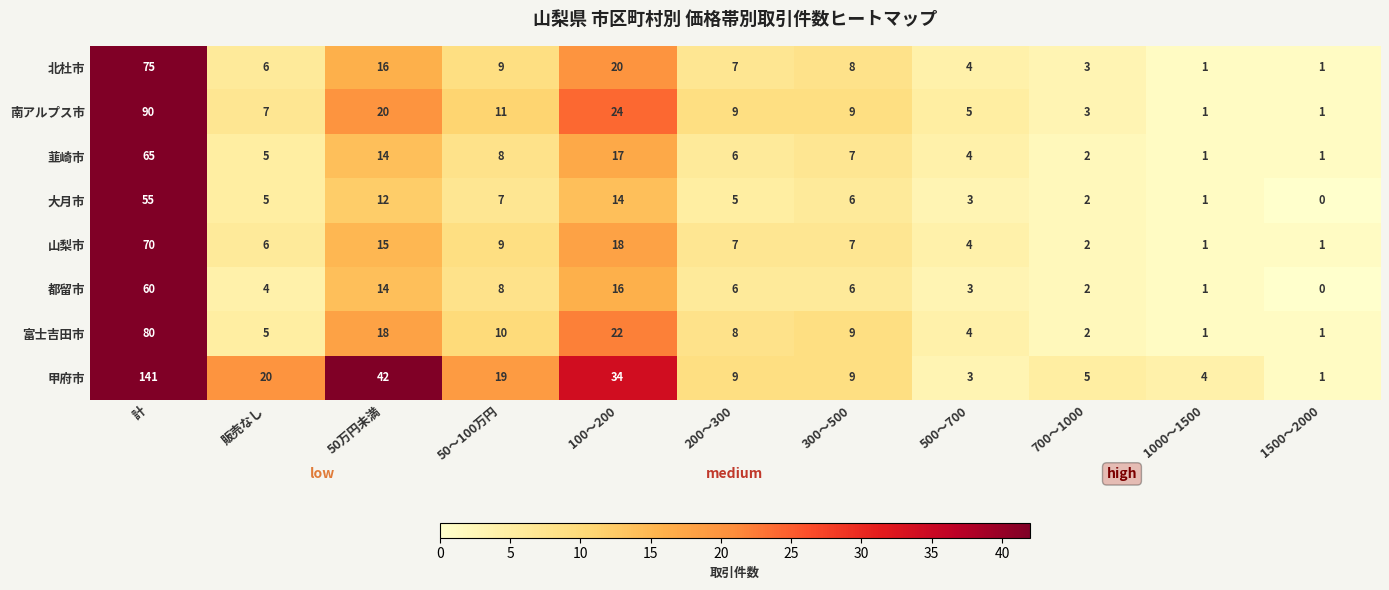

The 大月市 series shows 12 at 50万円未満. True or false?

True